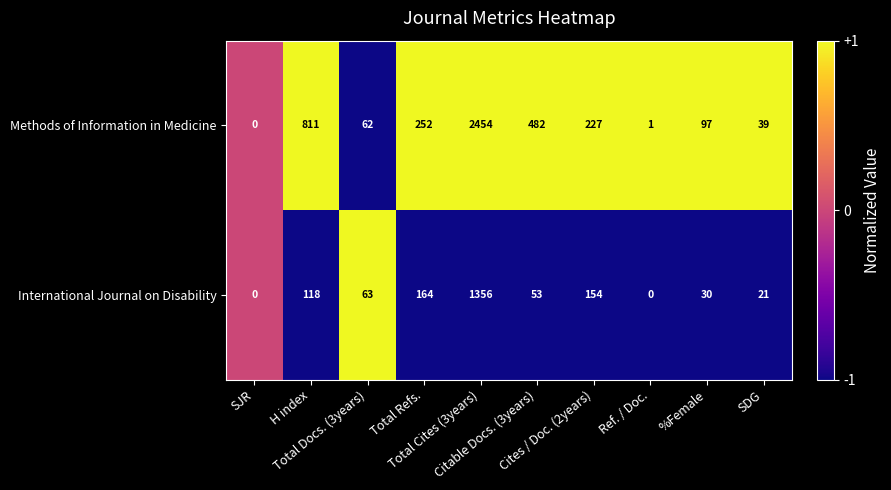

Which series has the widest spread of values?

Methods of Information in Medicine